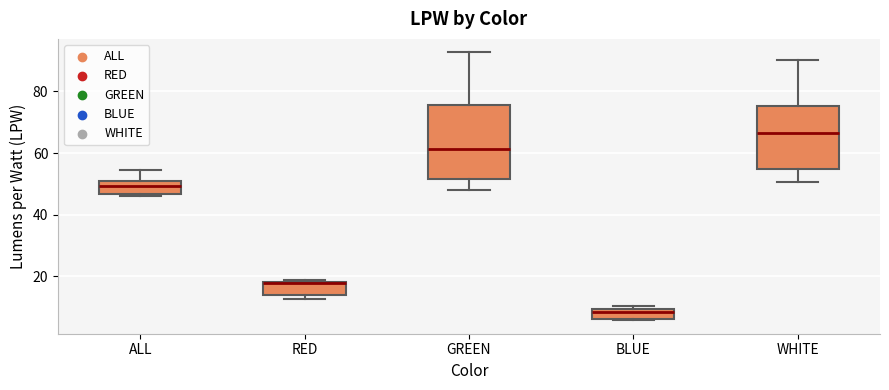

Comparing the boxes themselves (not the whiskers), which one is the tallest?

GREEN